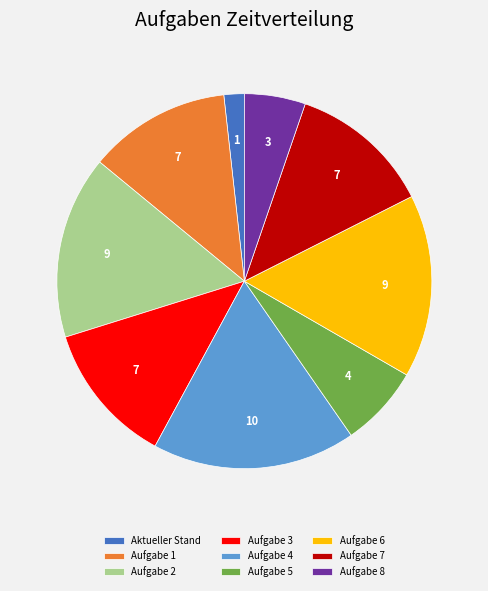

Is it true that Aufgabe 7 is 3% of the pie?

False